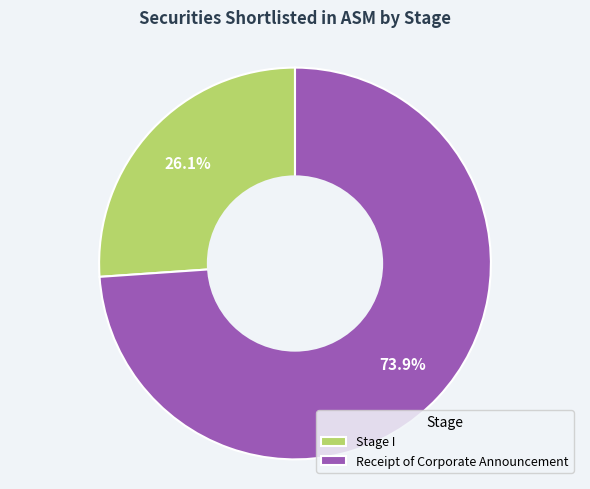

What is the ratio of the value at Receipt of Corporate Announcement to the value at Stage I?

2.8